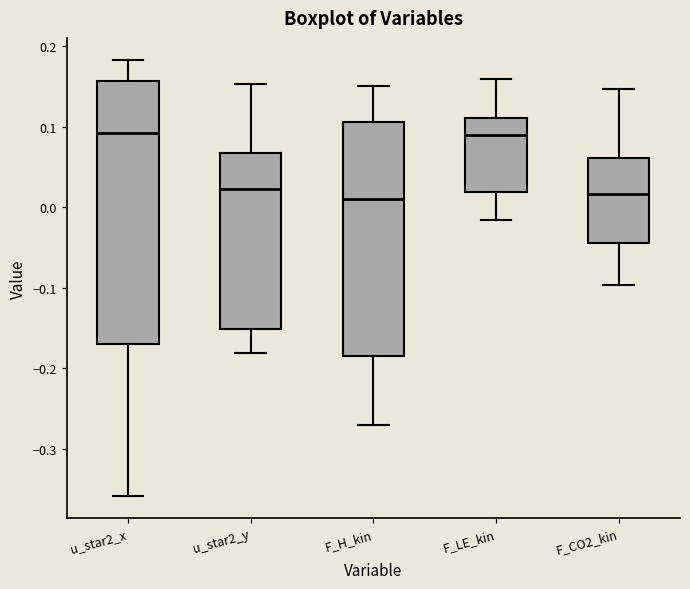

Where is the upper edge of the box for u_star2_x on the y-axis? The values are not printed on the chart, so give them approximately, as read against the axis.

0.16